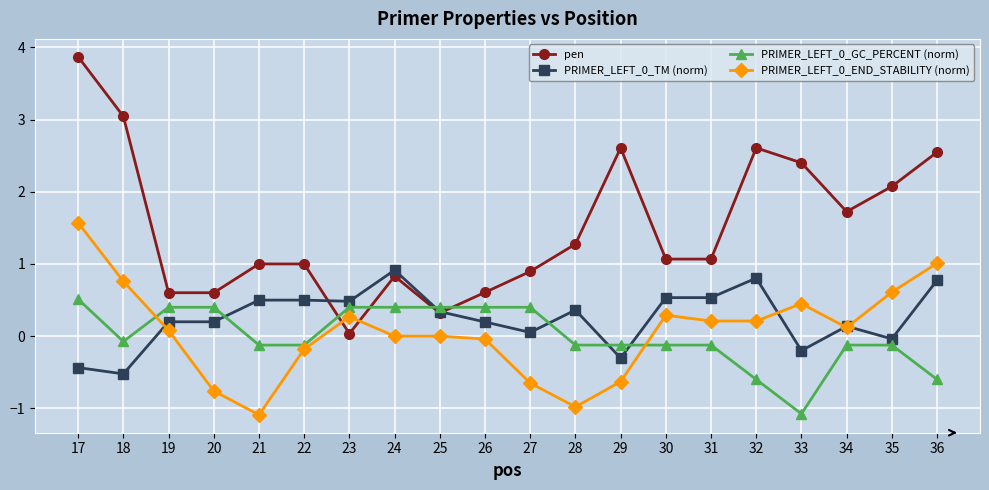

What is the sum of all pen values?

30.2